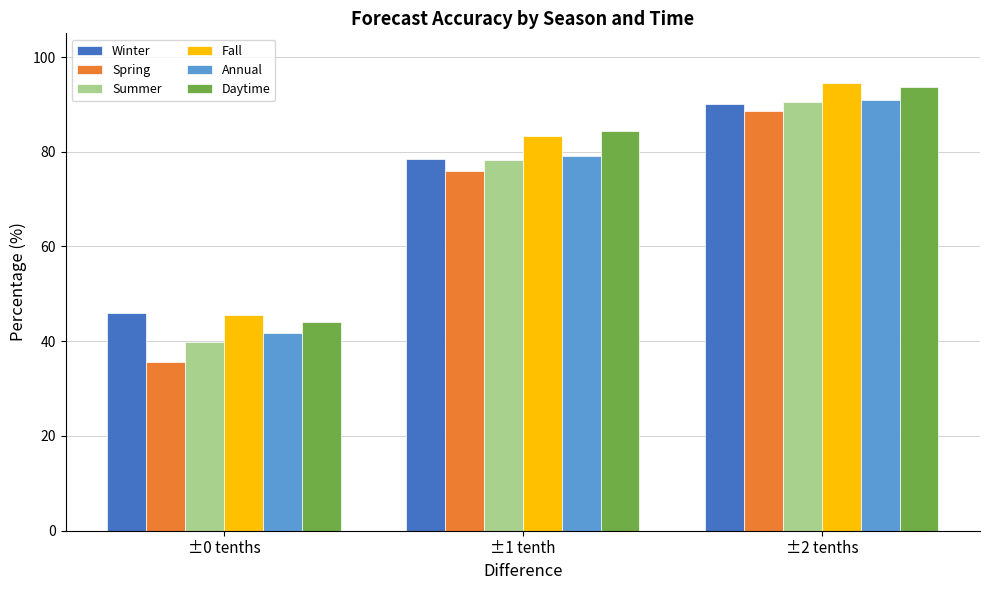

What is the difference between the maximum and minimum values in the Winter series?

44.1